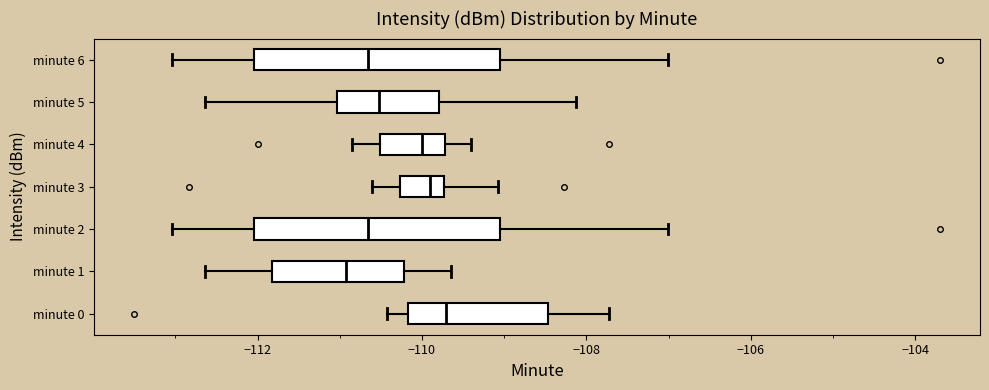

Reading bottom to top, transcribe this box plot: for each box, give where its median line is, the range the box spans, and where its two whiskers end, as read against the x-axis. The values are not printed on the chart, so give them approximately, as read against the axis.

minute 0: median -109.8, box -110.2 to -108.4, whiskers -110.4 to -107.8
minute 1: median -111.0, box -111.8 to -110.2, whiskers -112.6 to -109.6
minute 2: median -110.6, box -112.0 to -109.0, whiskers -113.0 to -107.0
minute 3: median -109.8 (just left of the box's right edge), box -110.2 to -109.8, whiskers -110.6 to -109.0
minute 4: median -110.0, box -110.6 to -109.8, whiskers -110.8 to -109.4
minute 5: median -110.6, box -111.0 to -109.8, whiskers -112.6 to -108.2
minute 6: median -110.6, box -112.0 to -109.0, whiskers -113.0 to -107.0